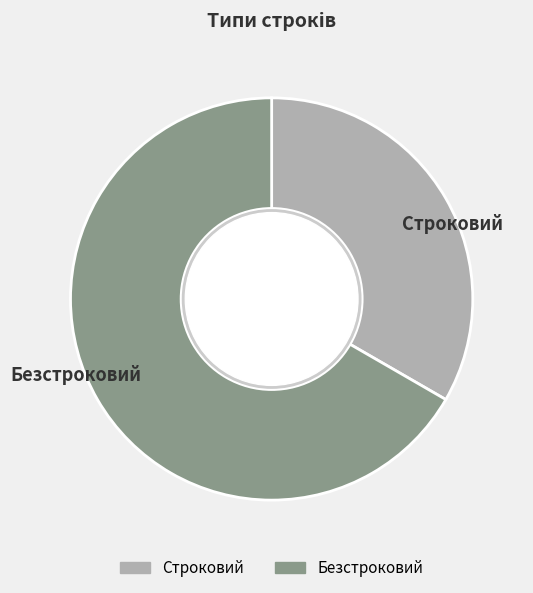

Is there any slice that represents more than half of the pie?

Yes